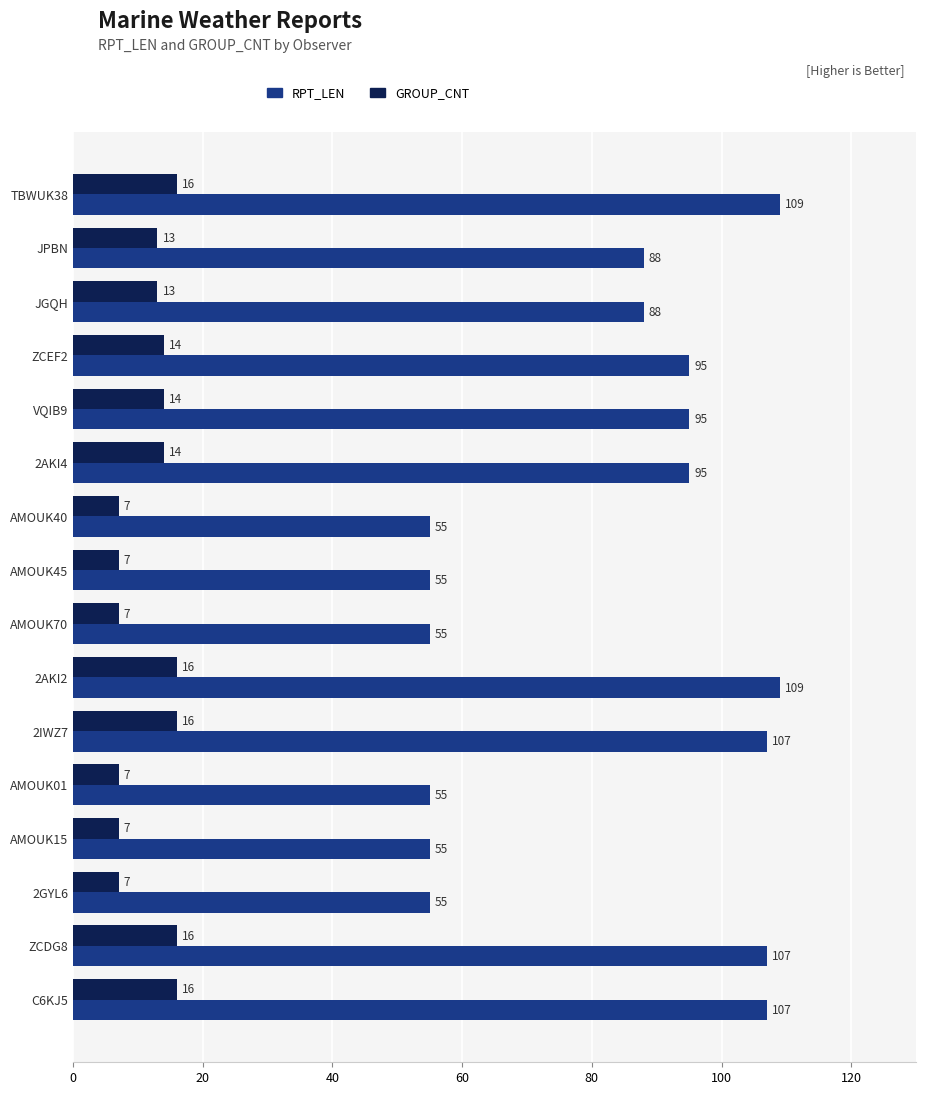

The RPT_LEN series shows 55 at AMOUK45. True or false?

True